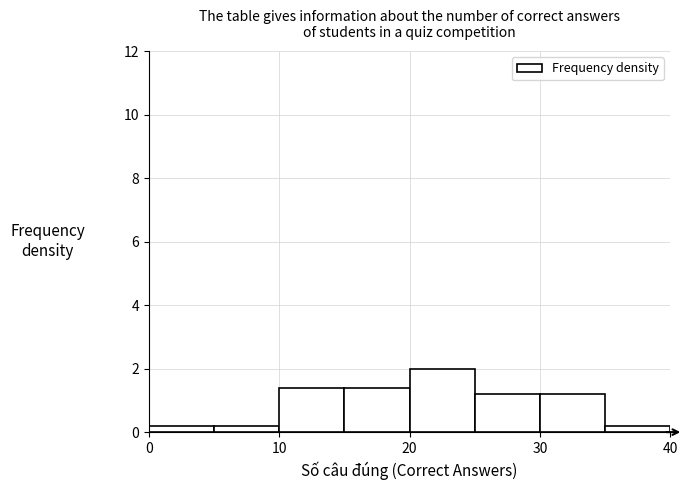

How tall is the bar that spans 35 to 40 on the x-axis? The values are not printed on the chart, so give them approximately, as read against the axis.

0.2